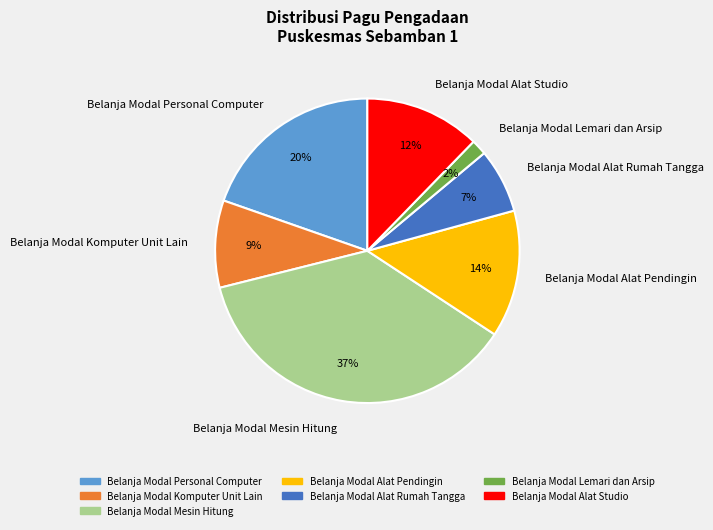

Is the sum of Belanja Modal Komputer Unit Lain and Belanja Modal Lemari dan Arsip greater than half?

No